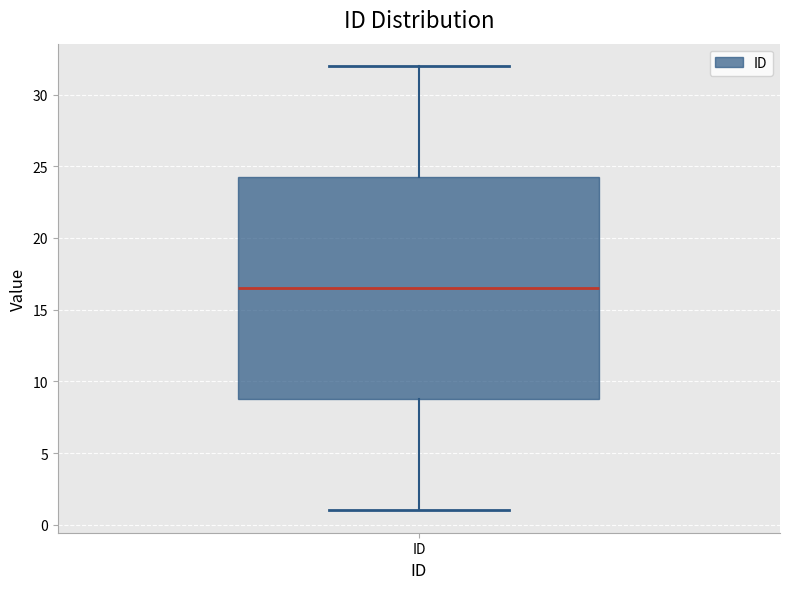

Read this box plot against the y-axis: the position of the median line, the range covered by the box, and the ends of both whiskers. The values are not printed on the chart, so give them approximately, as read against the axis.

median 16.5, box 9.0 to 24.5, whiskers 1.0 to 32.0